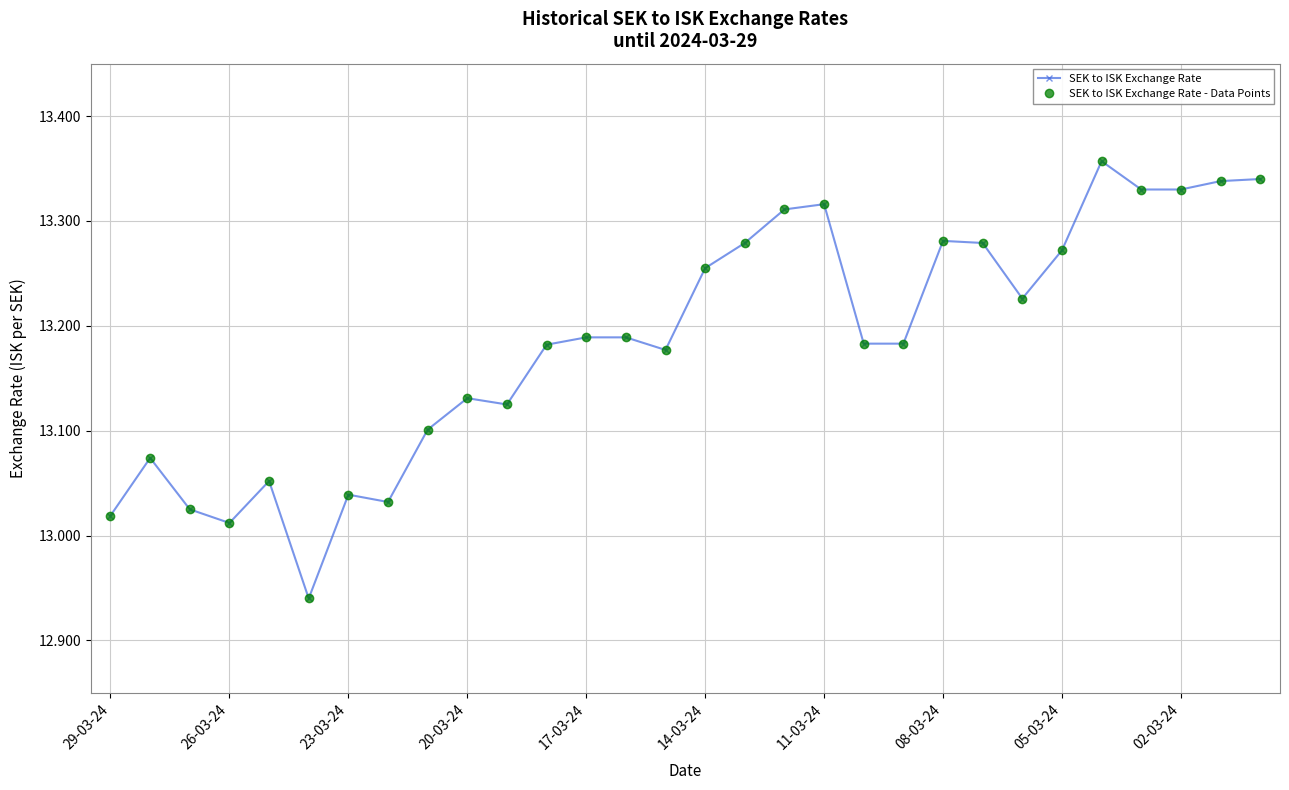

True or false: SEK to ISK Exchange Rate - Data Points and SEK to ISK Exchange Rate intersect in this chart.

False